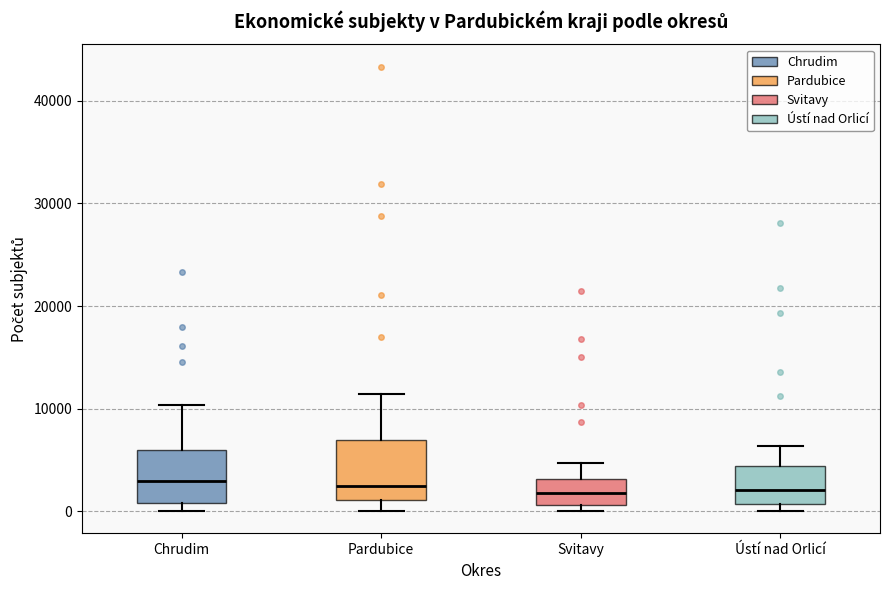

Where does the upper whisker of the box for Chrudim end on the y-axis? The values are not printed on the chart, so give them approximately, as read against the axis.

10000